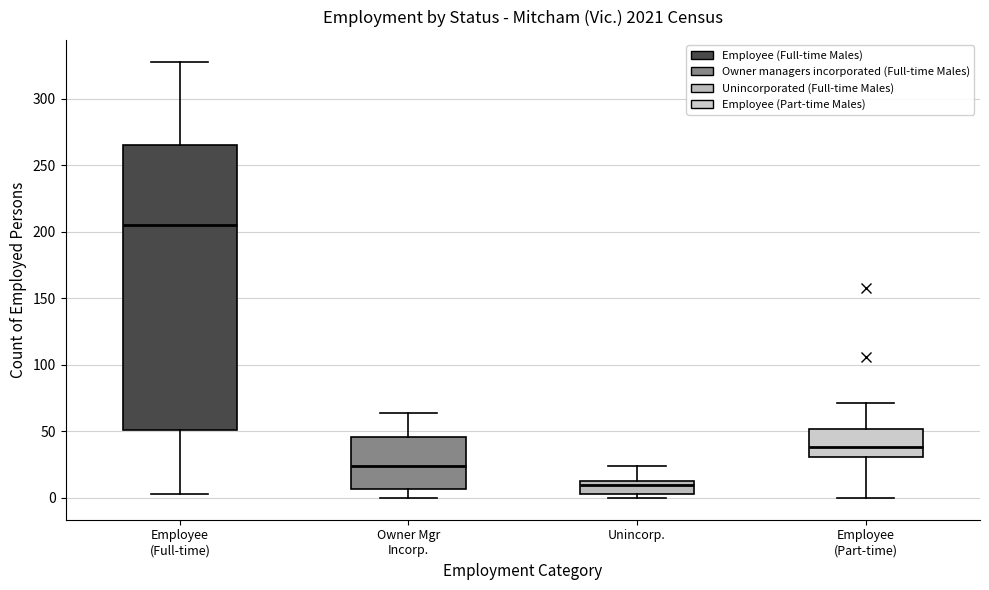

Where is the upper edge of the box for Employee (Part-time) on the y-axis? The values are not printed on the chart, so give them approximately, as read against the axis.

50